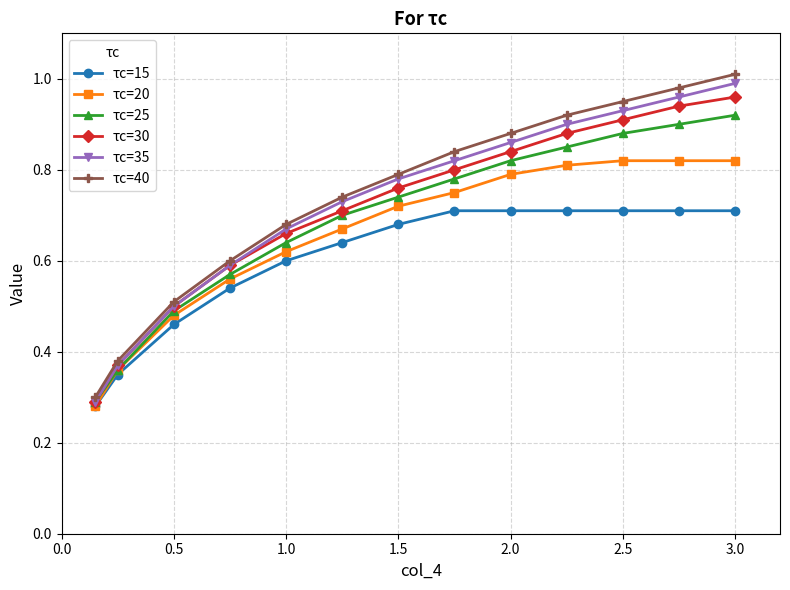

Which series has the widest spread of values?

τc=40